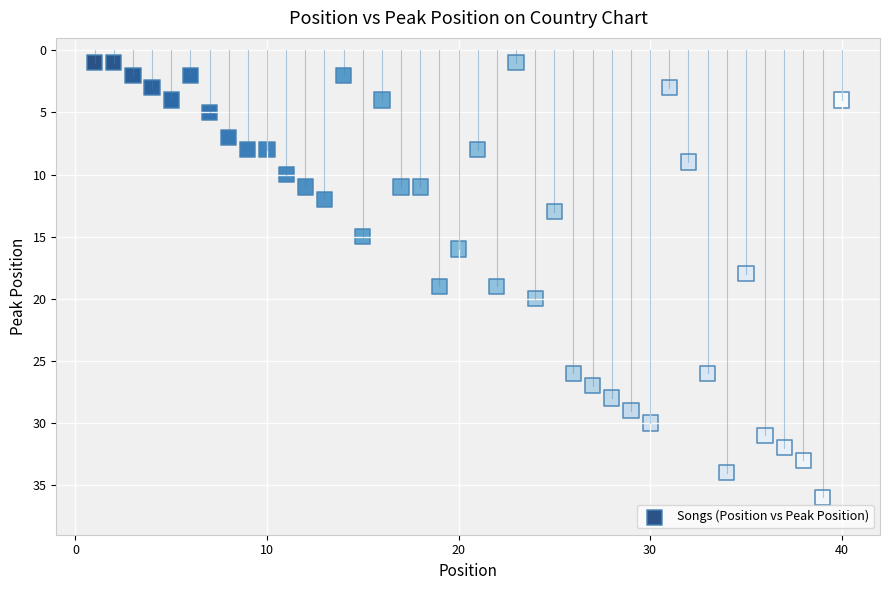

What is the range of X values (max minus min)?

39